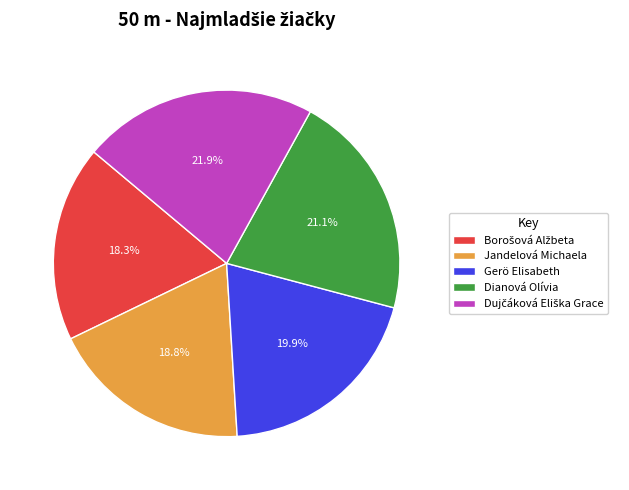

Is there any slice that represents more than half of the pie?

No